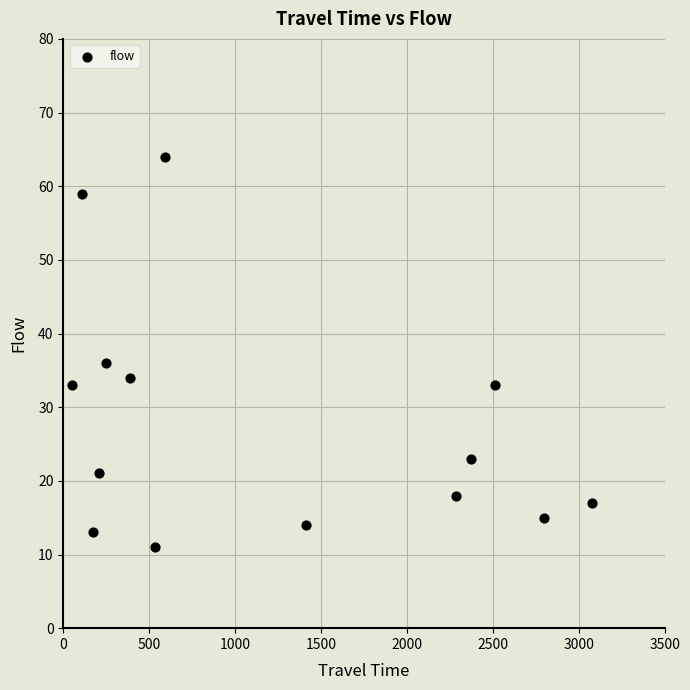

What is the range of X values (max minus min)?

3023